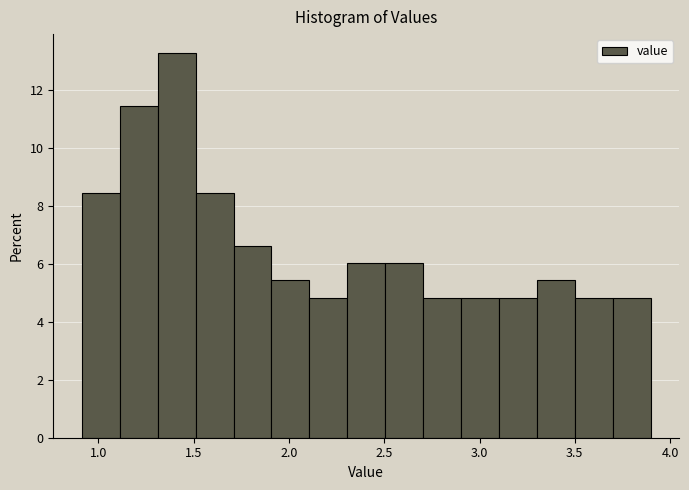

Around what value on the x-axis is the tallest bar? Give the approximate position of its centre, as read against the axis.

1.40